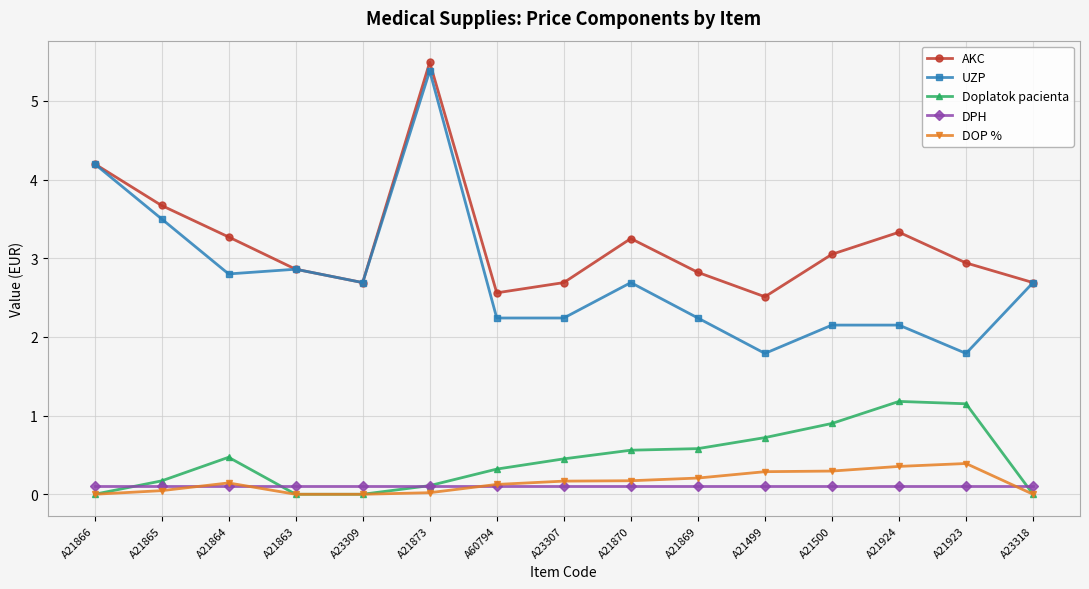

Is this an area chart (filled region under the line)?

No